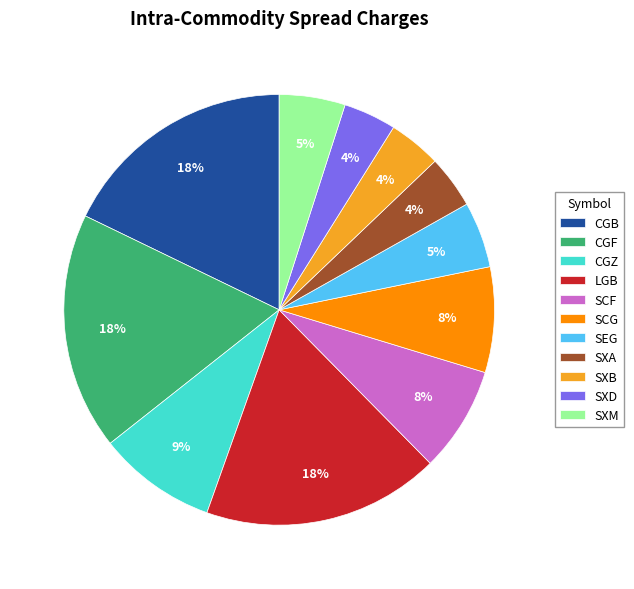

What is the ratio of the value at SCG to the value at SXB?

2.0